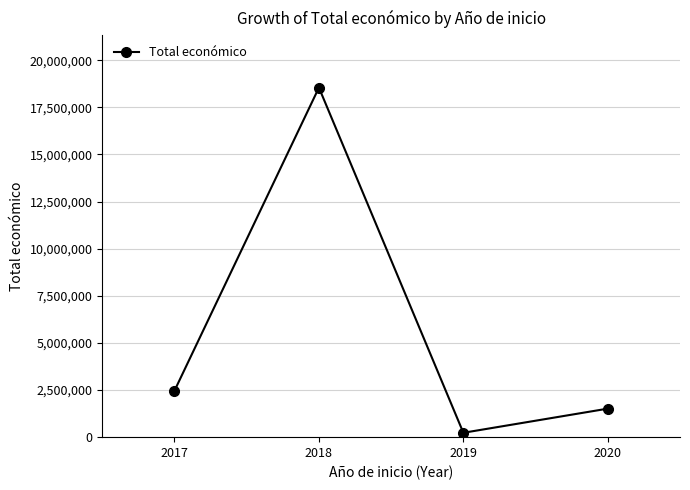

The value at 2019 is 232189. True or false?

True